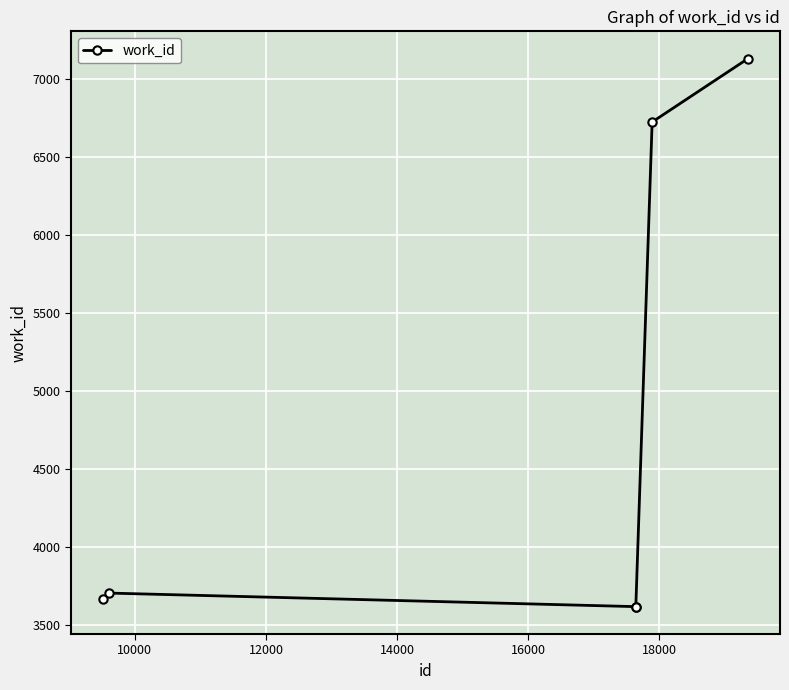

True or false: the data has more than 2 interior local peaks.

False